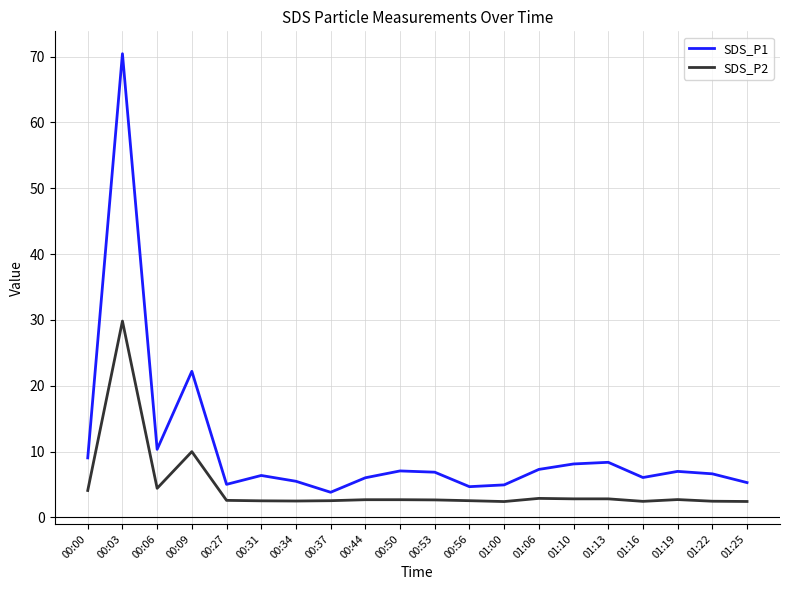

The SDS_P1 series shows 5.0 at 01:00. True or false?

True